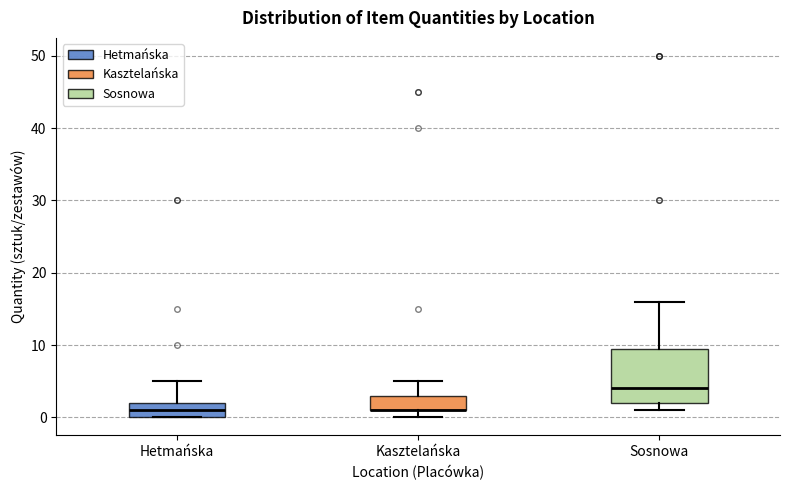

Reading left to right, read every box against the y-axis: the position of its median line, the range the box covers, and the ends of its whiskers. The values are not printed on the chart, so give them approximately, as read against the axis.

Hetmańska: median 1, box 0 to 2, whiskers 0 to 5
Kasztelańska: median 1 (drawn on the box's lower edge), box 1 to 3, whiskers 0 to 5
Sosnowa: median 4, box 2 to 10, whiskers 1 to 16